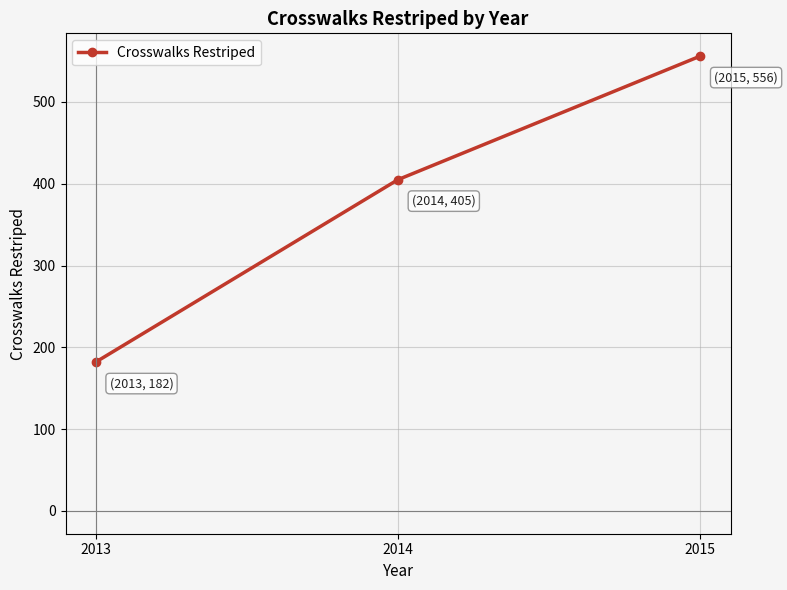

At which category does the chart reach its minimum across all series?

2013